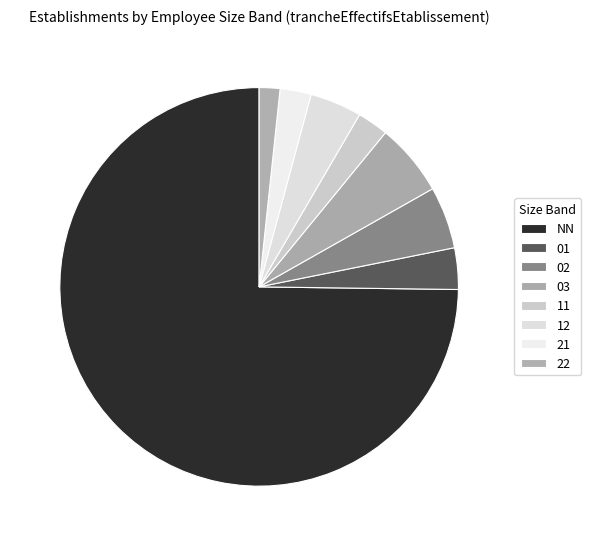

Is it true that 21 is 3% of the pie?

True